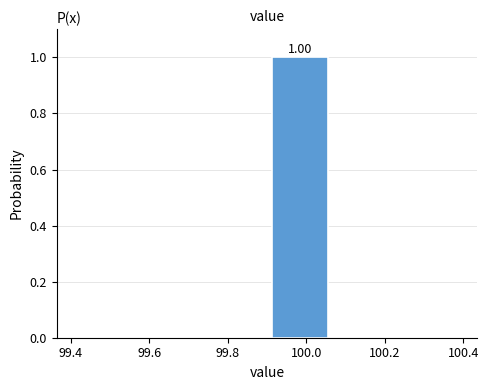

Over which range of the x-axis is the bar tallest?

99.90 to 100.06